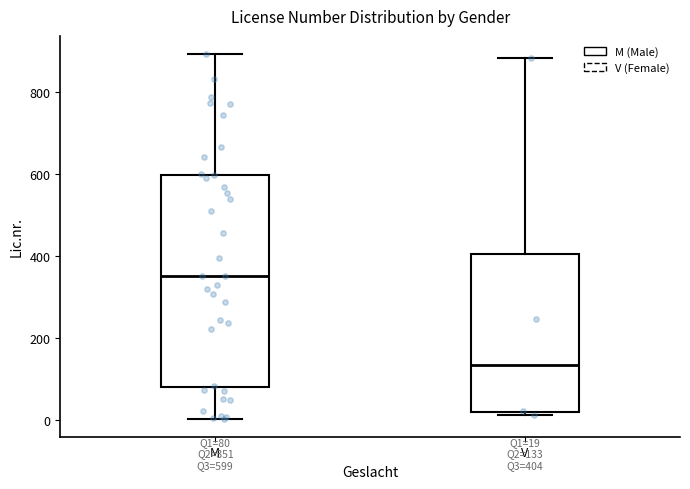

Which box is the tallest, from its lower edge to its upper edge?

M